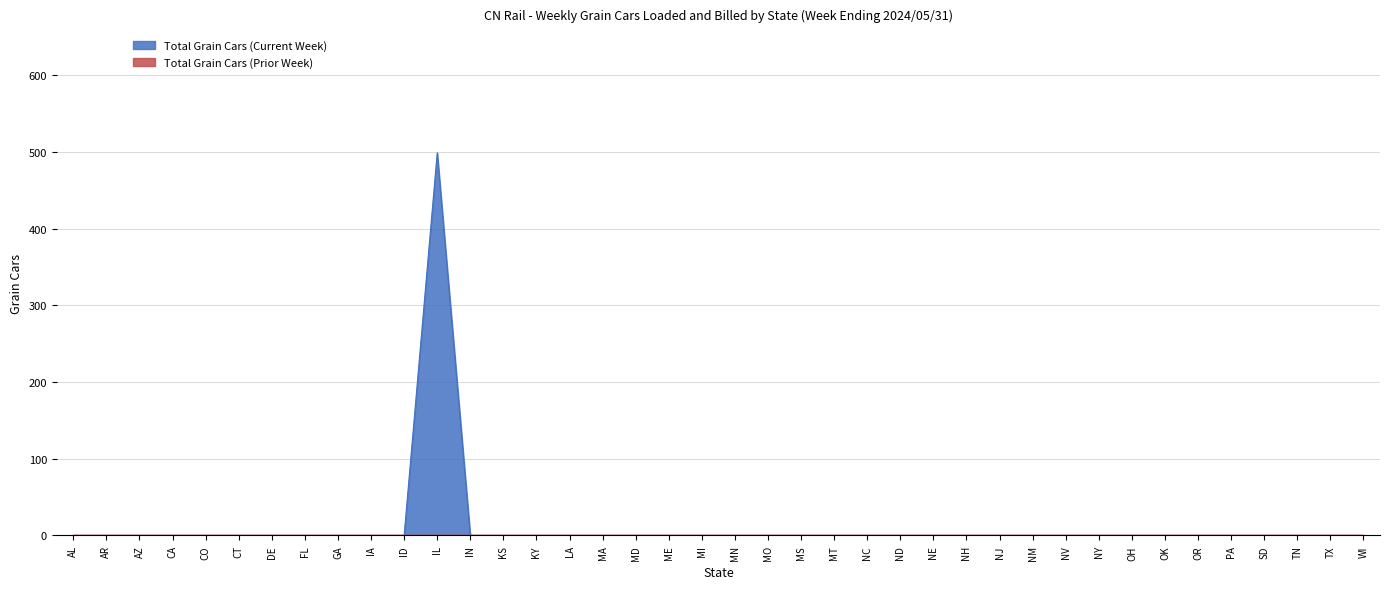

How many points are higher than both their immediate neighbors (excluding endpoints)?

1